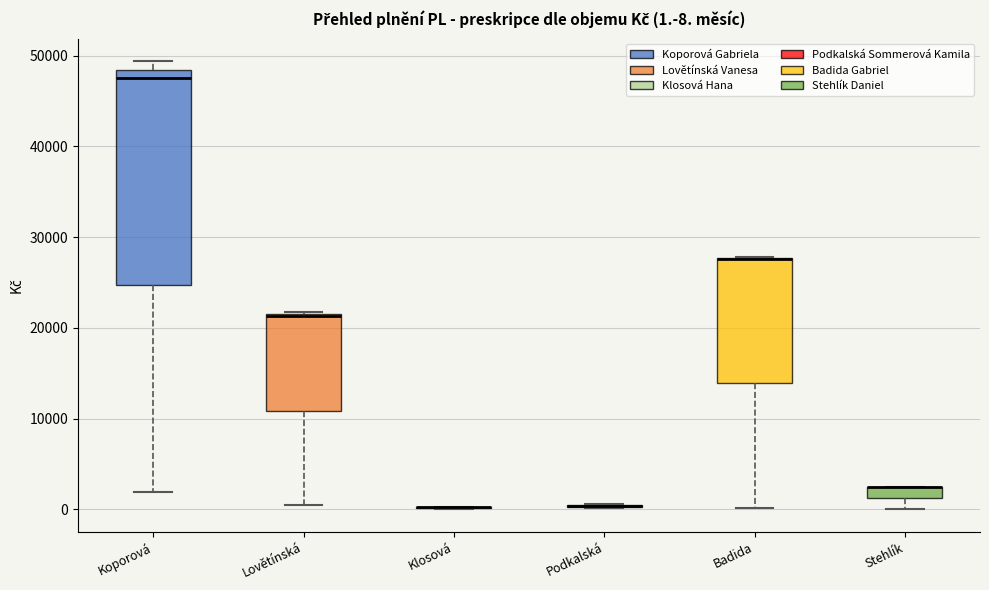

Comparing the boxes themselves (not the whiskers), which one is the tallest?

Koporová